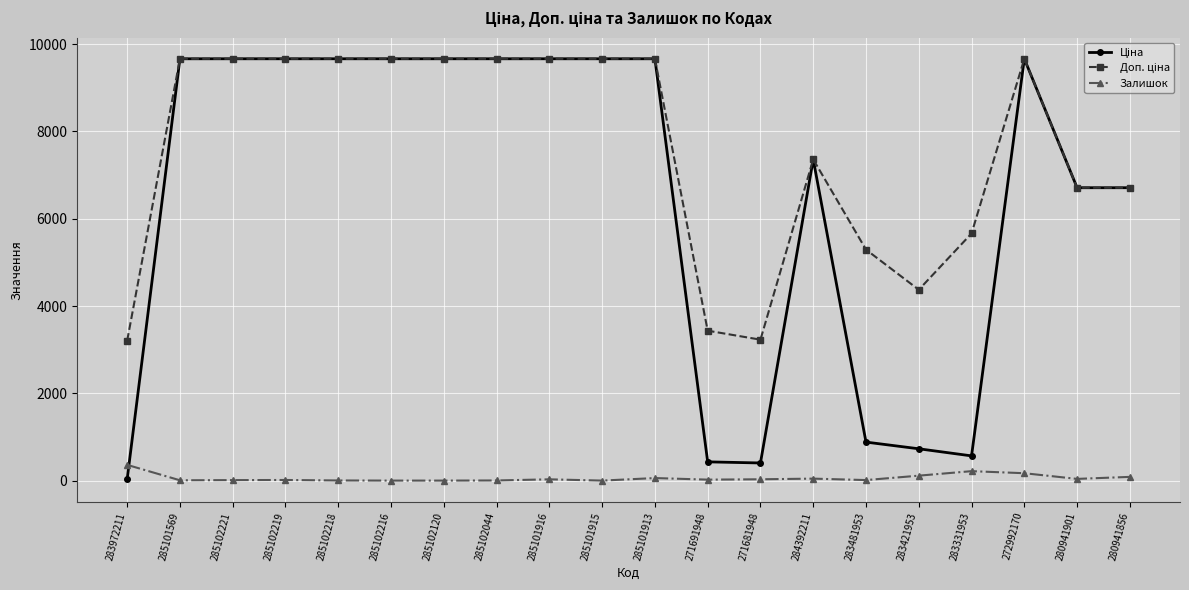

How many lines are shown in the chart?

3